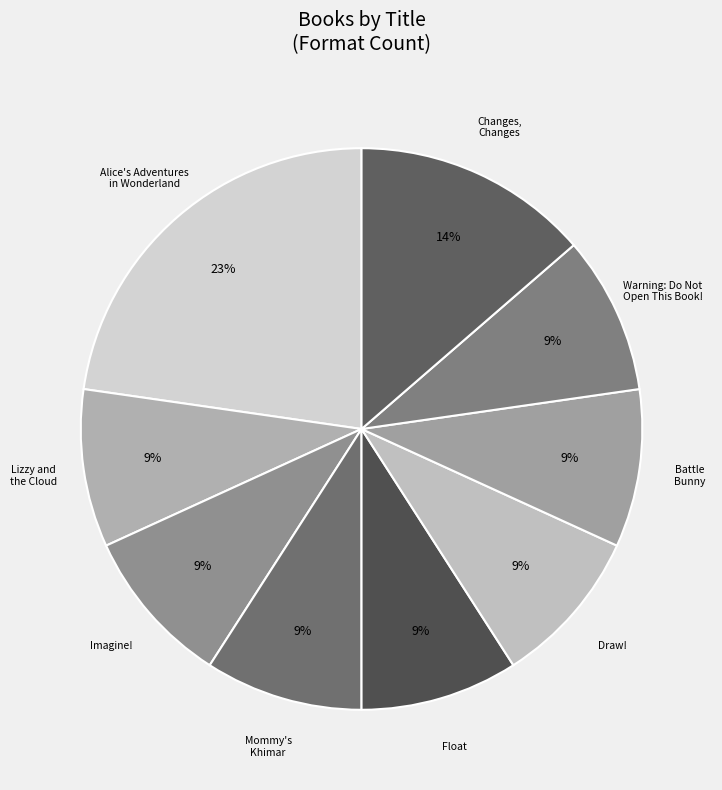

Which category has the biggest portion of the pie?

Alice's Adventures in Wonderland